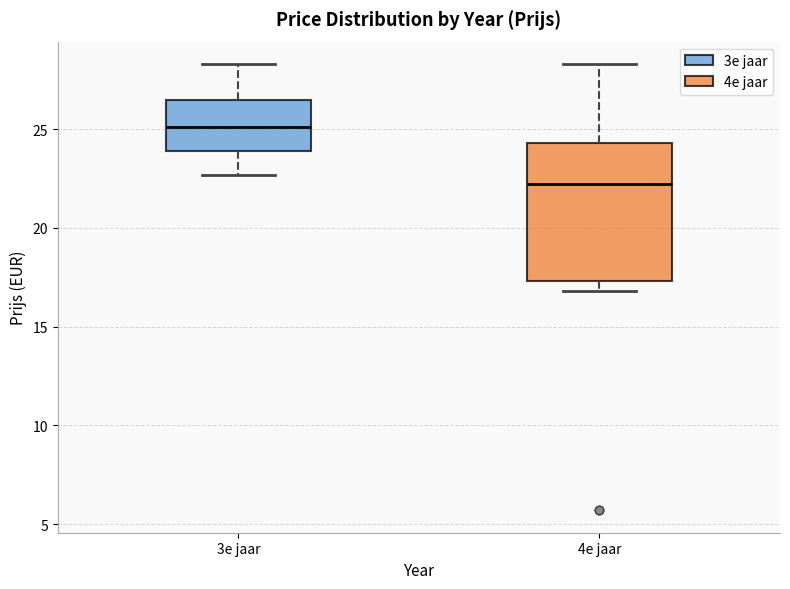

Comparing the boxes themselves (not the whiskers), which one is the tallest?

4e jaar